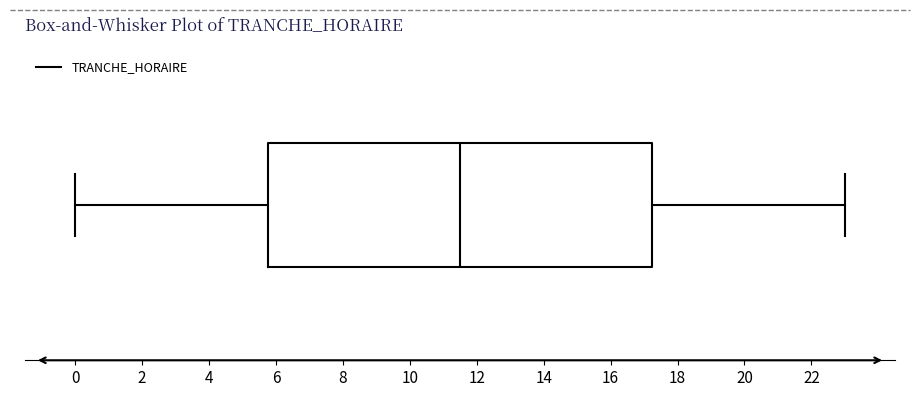

Where does the median line of the box sit on the x-axis? The values are not printed on the chart, so give them approximately, as read against the axis.

11.6